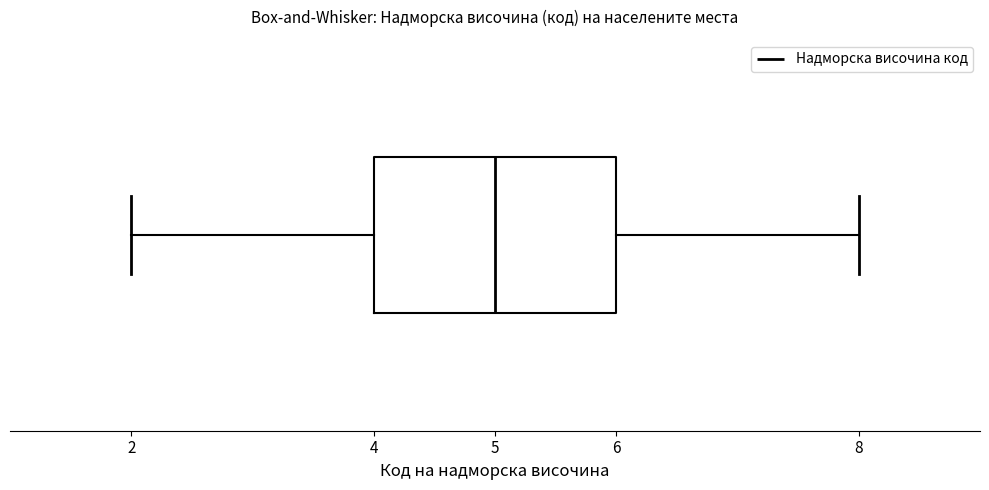

Read this box plot against the x-axis: the position of the median line, the range covered by the box, and the ends of both whiskers. The values are not printed on the chart, so give them approximately, as read against the axis.

median 5, box 4 to 6, whiskers 2 to 8